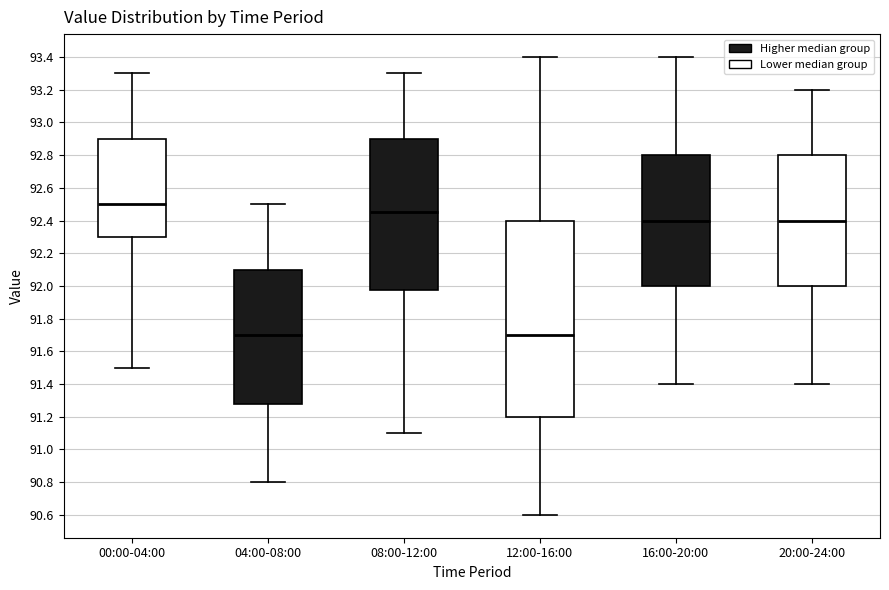

Reading left to right, read every box against the y-axis: the position of its median line, the range the box covers, and the ends of its whiskers. The values are not printed on the chart, so give them approximately, as read against the axis.

00:00-04:00: median 92.50, box 92.30 to 92.90, whiskers 91.50 to 93.30
04:00-08:00: median 91.70, box 91.28 to 92.10, whiskers 90.80 to 92.50
08:00-12:00: median 92.46, box 91.98 to 92.90, whiskers 91.10 to 93.30
12:00-16:00: median 91.70, box 91.20 to 92.40, whiskers 90.60 to 93.40
16:00-20:00: median 92.40, box 92.00 to 92.80, whiskers 91.40 to 93.40
20:00-24:00: median 92.40, box 92.00 to 92.80, whiskers 91.40 to 93.20